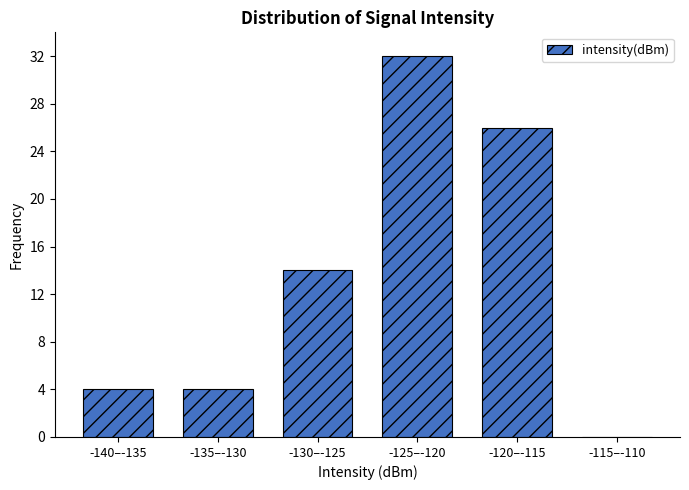

Reading right to left, what are all the values shown in this chart?

-115–-110=0	-120–-115=26	-125–-120=32	-130–-125=14	-135–-130=4	-140–-135=4